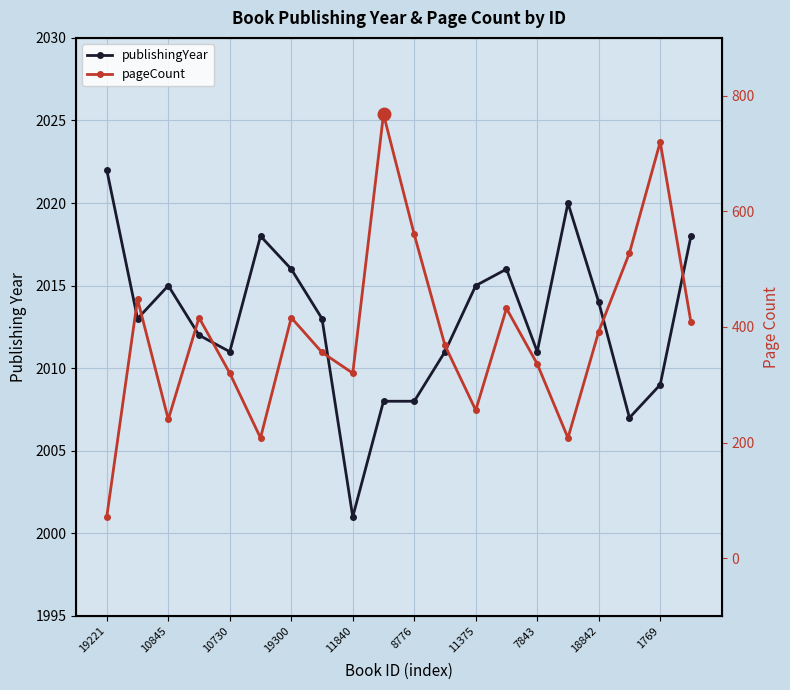

Is this an area chart (filled region under the line)?

No